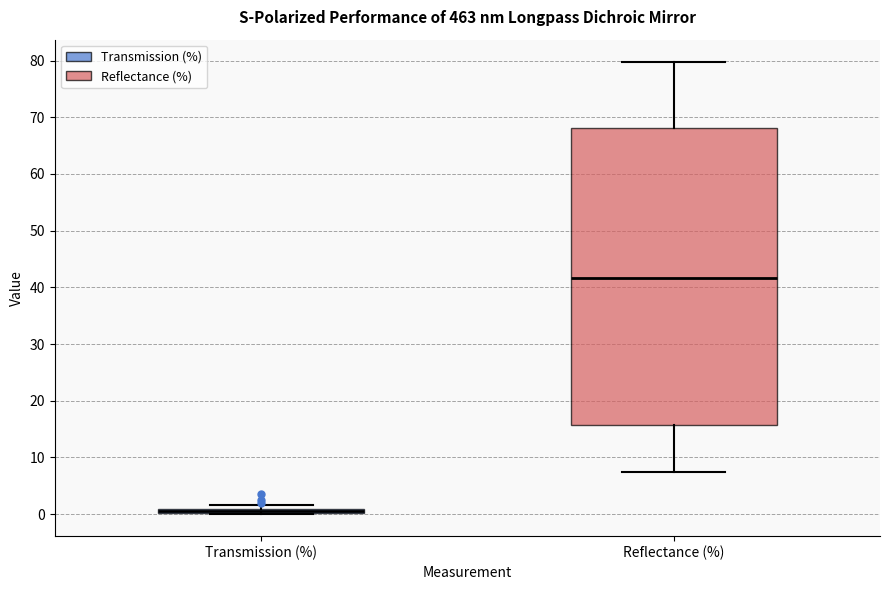

Comparing the boxes themselves (not the whiskers), which one is the tallest?

Reflectance (%)